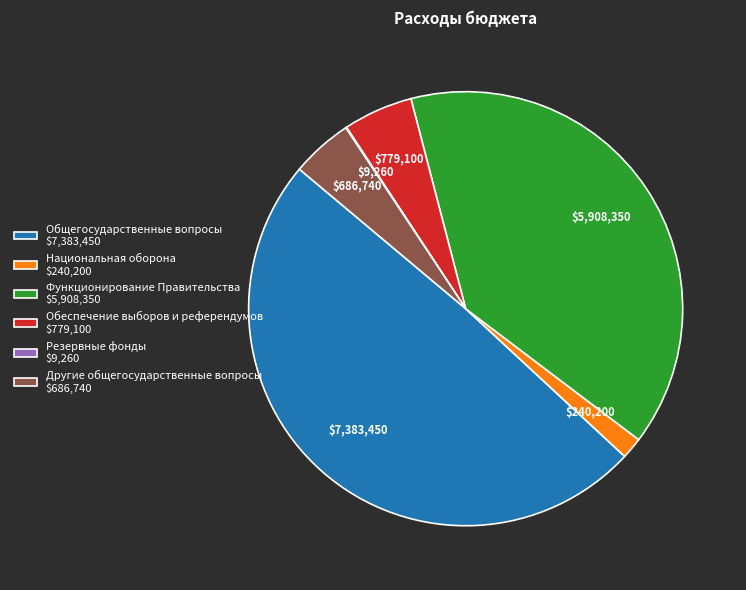

True or false: Обеспечение выборов и референдумов accounts for 1% of the total.

False